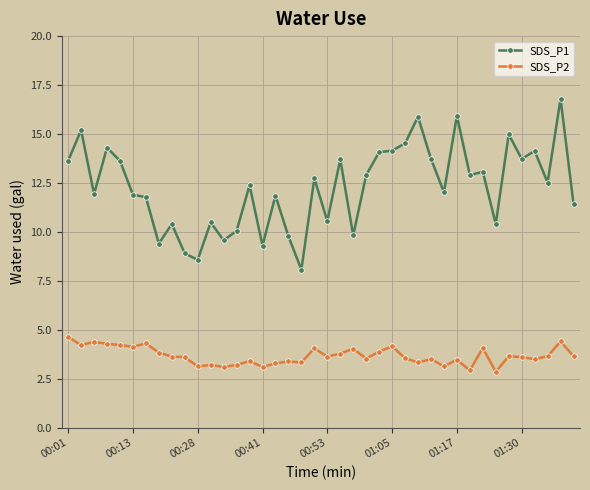

What is the smallest value displayed?

2.9